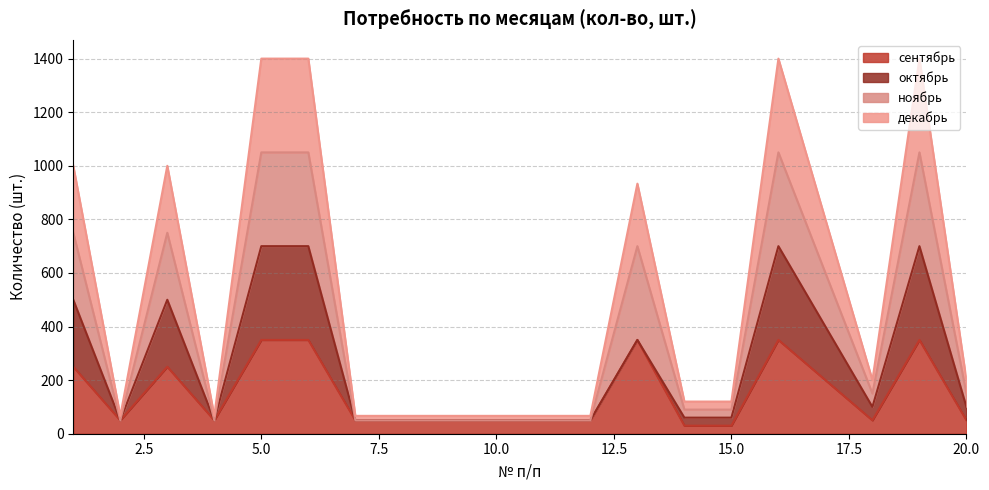

What is the lowest value of the сентябрь series?

30.0